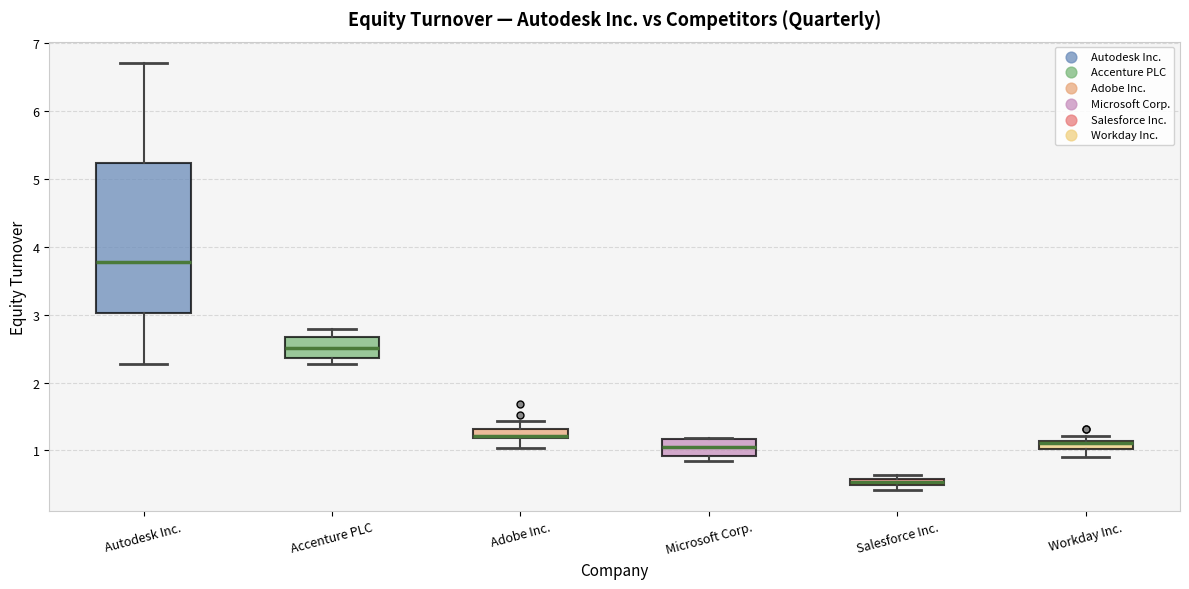

Comparing the boxes themselves (not the whiskers), which one is the tallest?

Autodesk Inc.